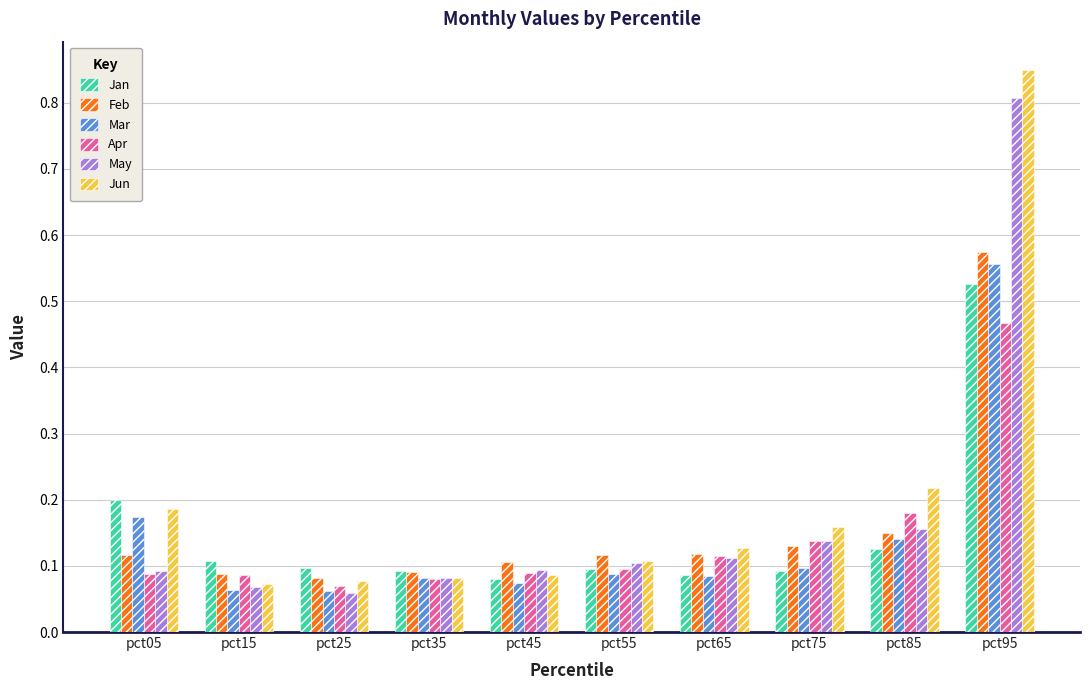

What is the sum of all Jan values?

1.5